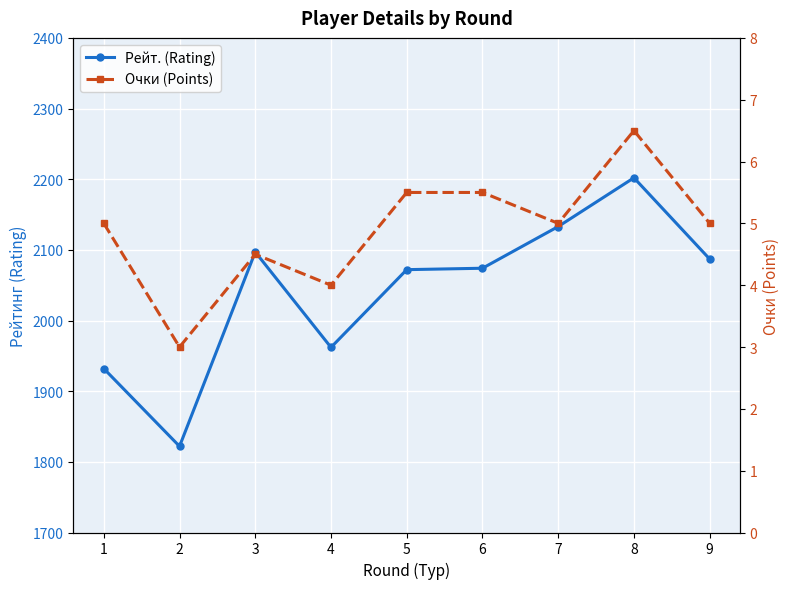

What is the sum of all Рейт. (Rating) values?

18381.0